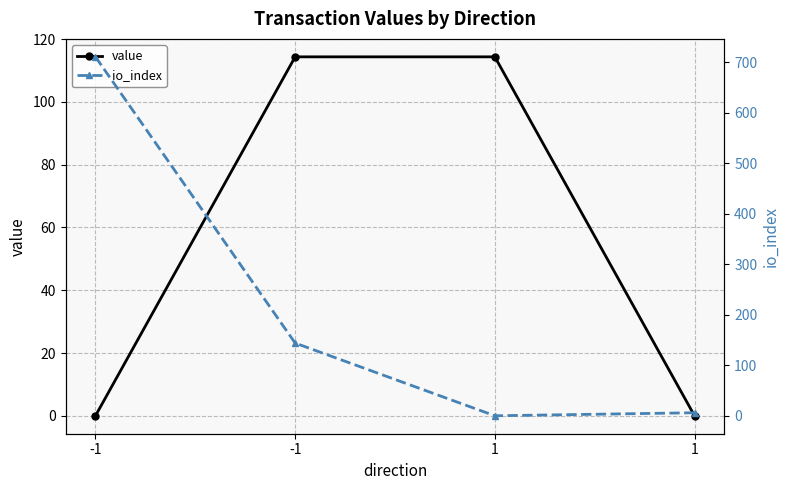

Between which two adjacent categories do value and io_index first intersect?

-1 and 1